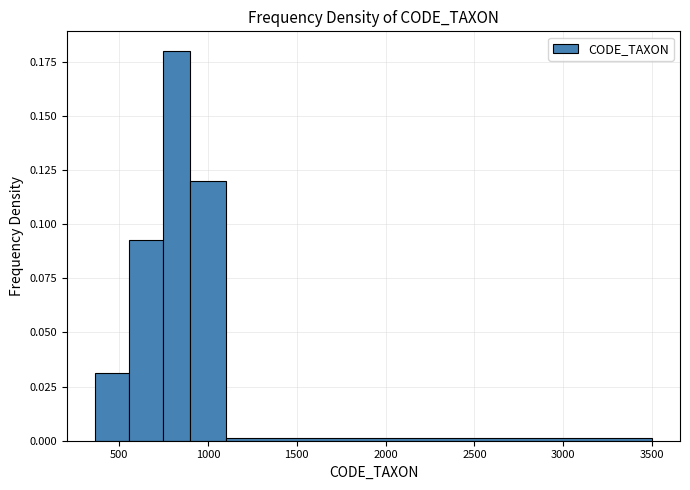

Read against the x-axis, roughly where is the centre of the tallest bar?

850